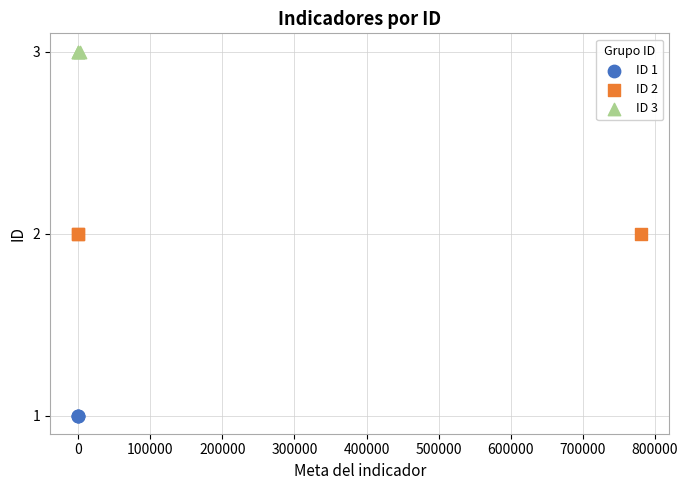

What are all the series names shown in the legend?

ID 1, ID 2, ID 3